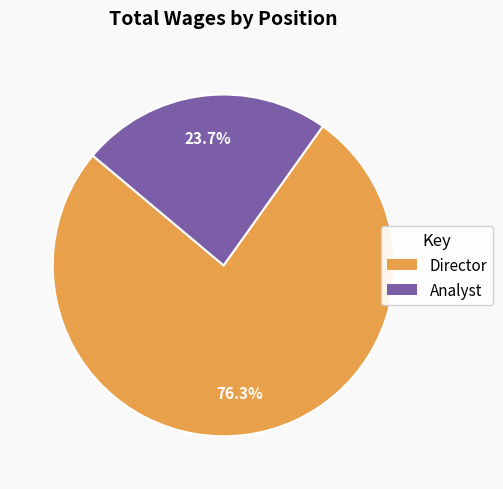

To the nearest percent, what is the combined percentage of Analyst and Director?

100%